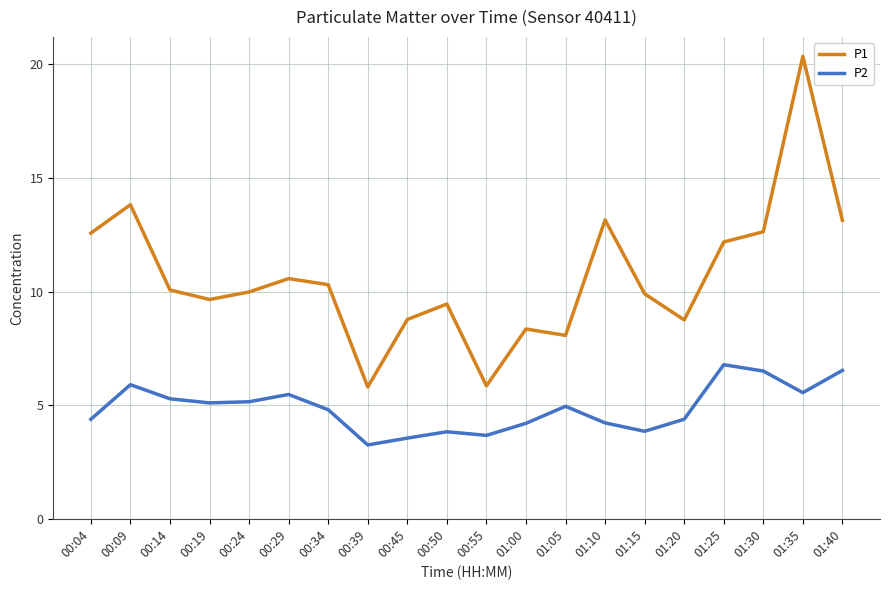

What is the spread (max minus min) of values at 00:45?

5.2